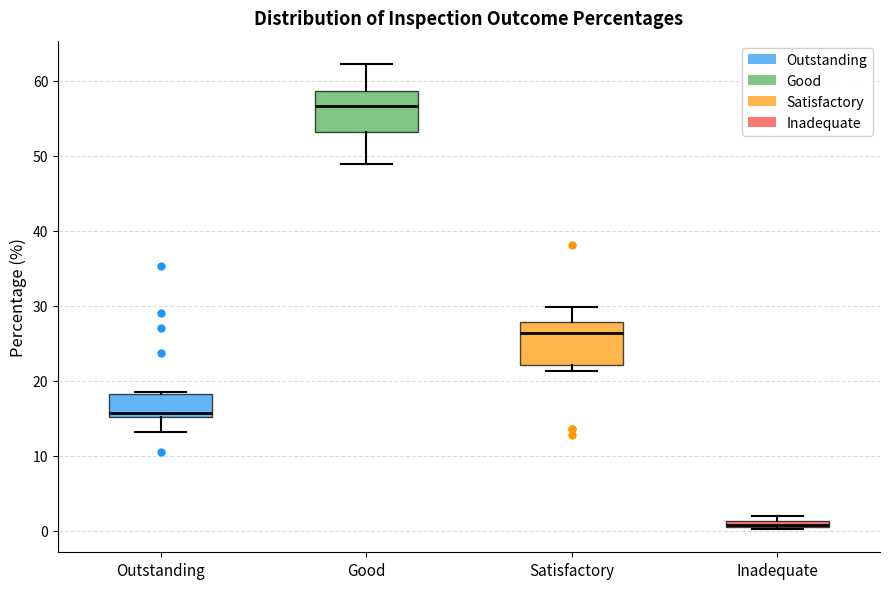

Where is the upper edge of the box for Inadequate on the y-axis? The values are not printed on the chart, so give them approximately, as read against the axis.

1